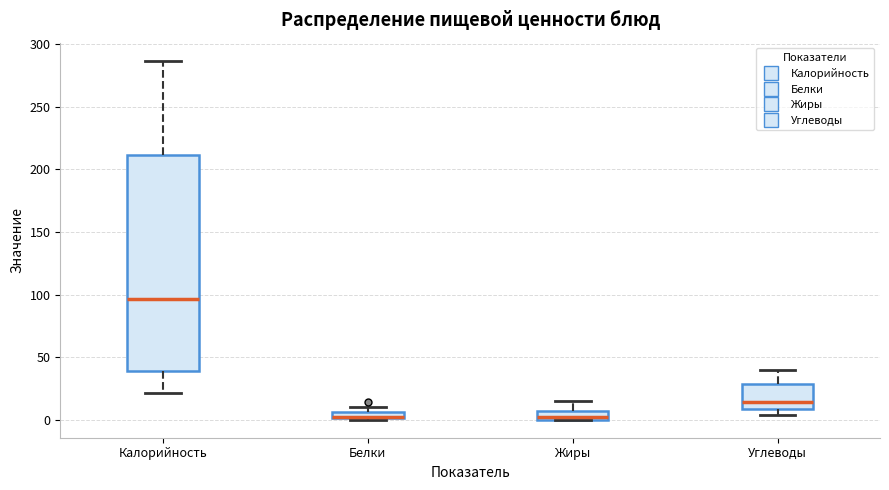

Comparing the boxes themselves (not the whiskers), which one is the tallest?

Калорийность